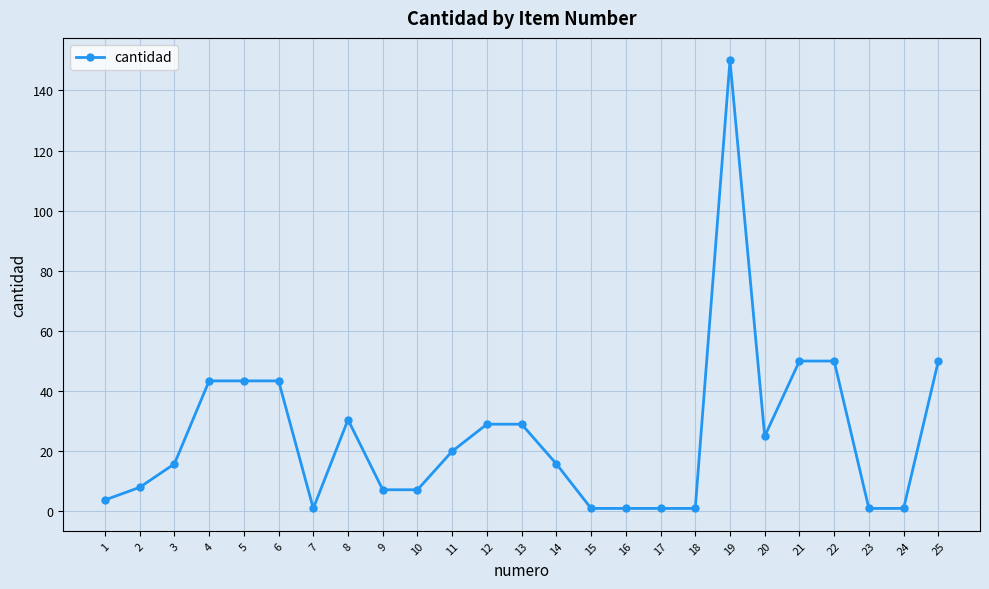

What is the difference between the values at 1 and 19?

146.2